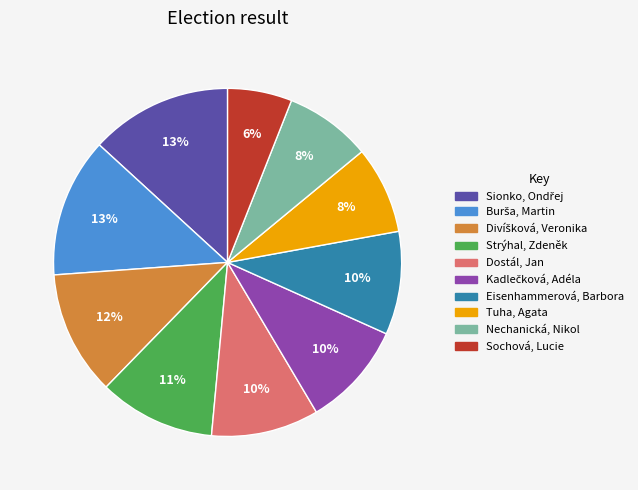

To the nearest percent, what is the difference between the largest and smallest slice percentages?

7%